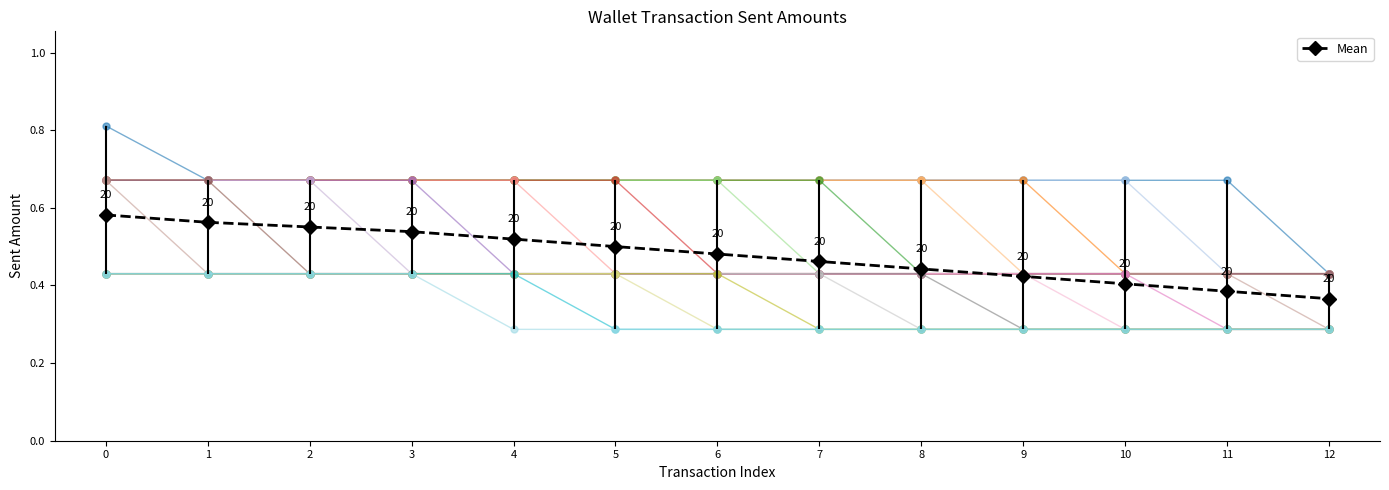

True or false: sent_amount has a value of 0.7 at 7.

True